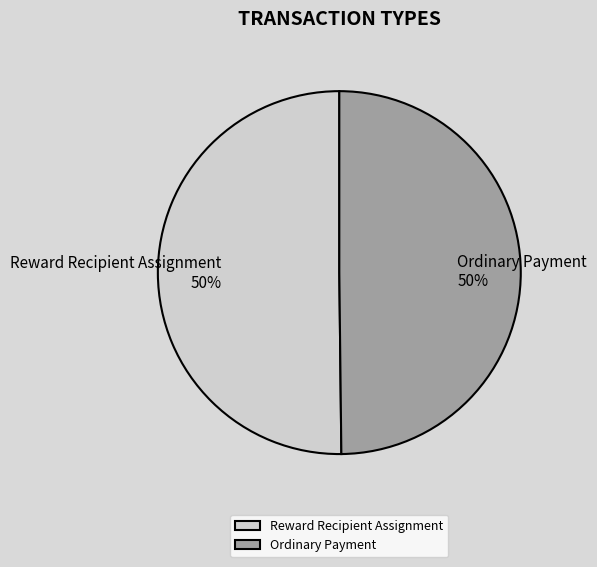

To the nearest percent, what portion does Reward Recipient Assignment represent?

50%